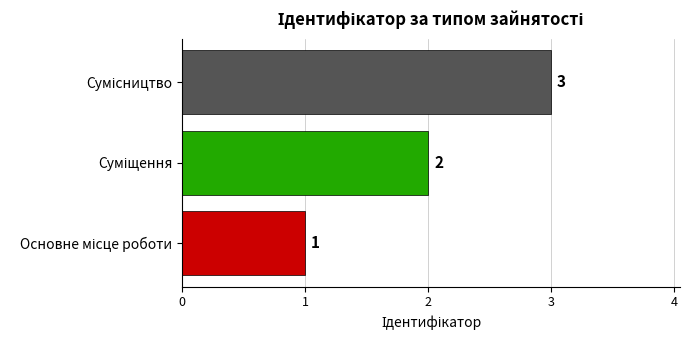

What is the maximum value shown in the chart?

3